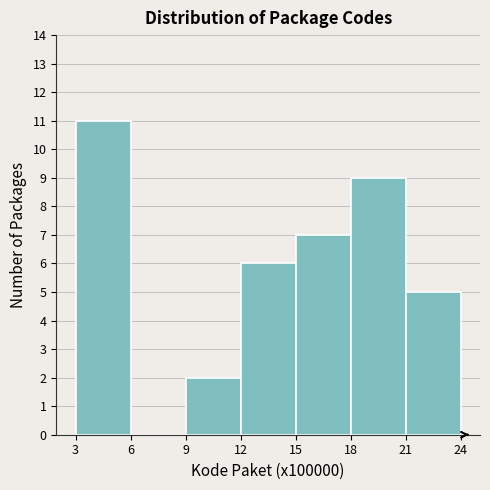

Reading left to right, what are all the values shown in this chart?

3=11	6=0	9=2	12=6	15=7	18=9	21=5